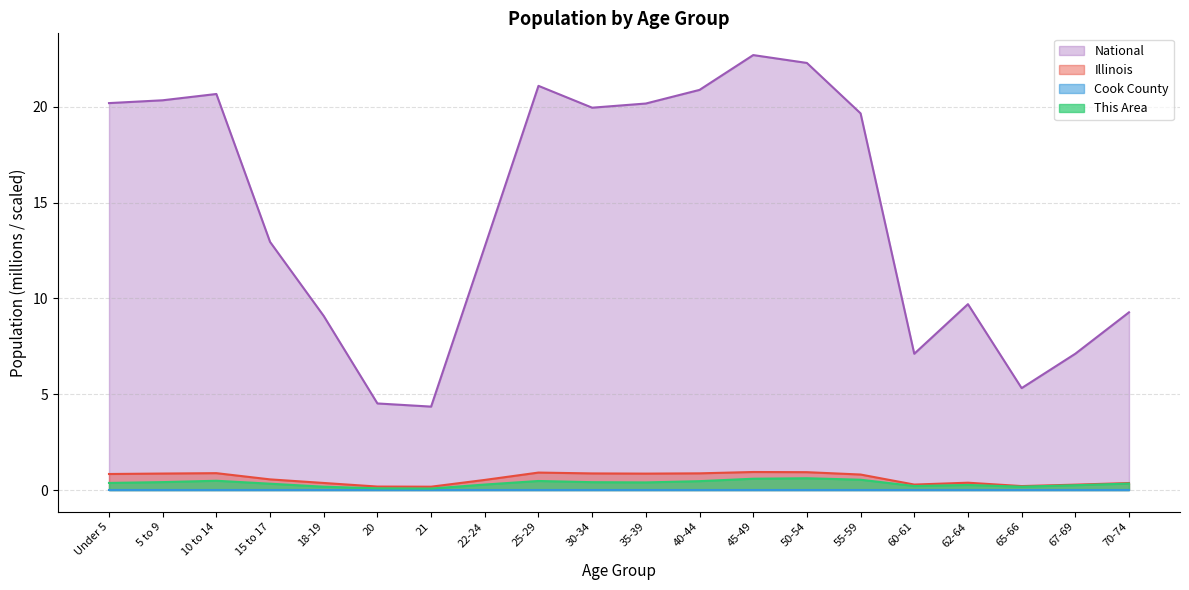

What are all the series names shown in the legend?

National, Illinois, Cook County, This Area